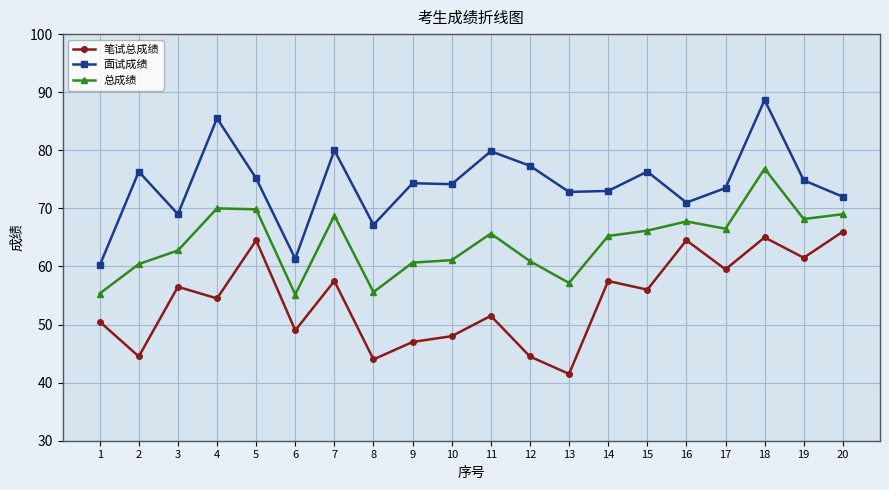

List the series in order of their overall mean, lowest first.

笔试总成绩, 总成绩, 面试成绩